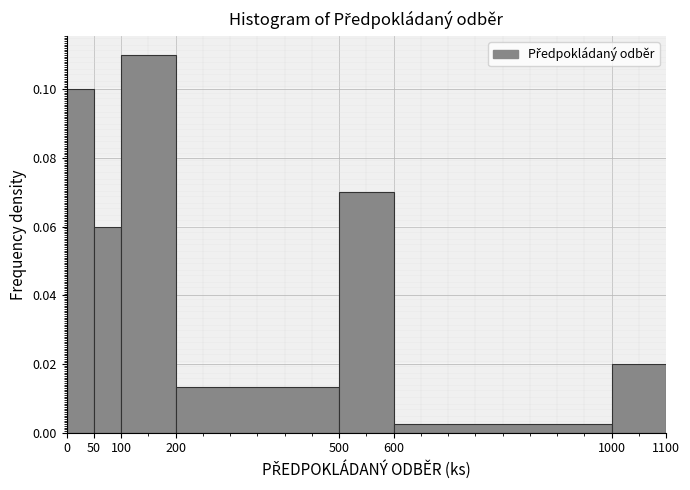

What is the height of the bar covering 200 to 500 on the x-axis? The values are not printed on the chart, so give them approximately, as read against the axis.

0.014